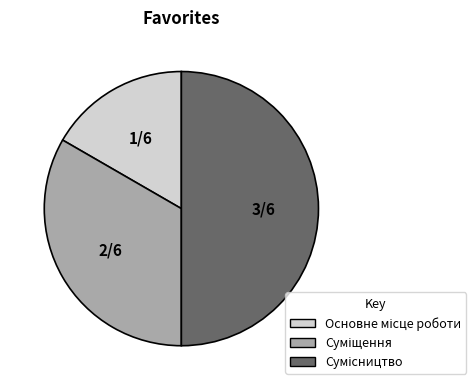

Is Суміщення the majority of the pie?

No